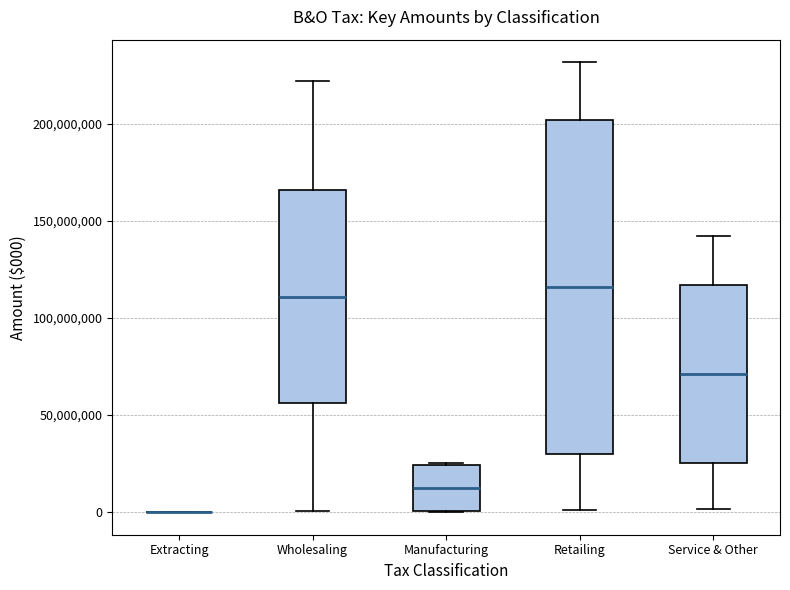

Comparing the boxes themselves (not the whiskers), which one is the tallest?

Retailing